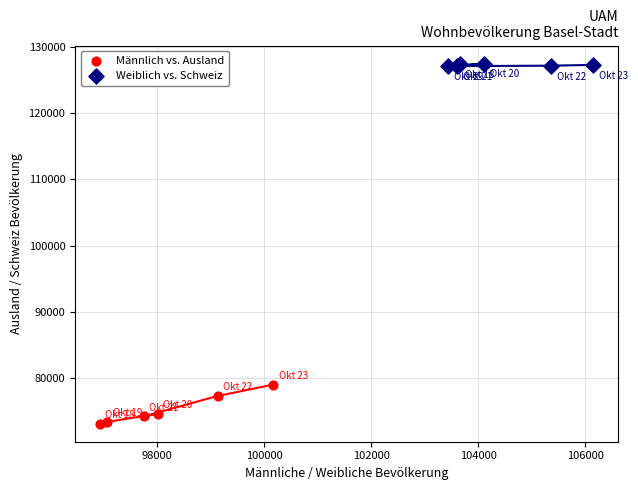

Which series reaches the maximum Y coordinate?

Weiblich vs. Schweiz